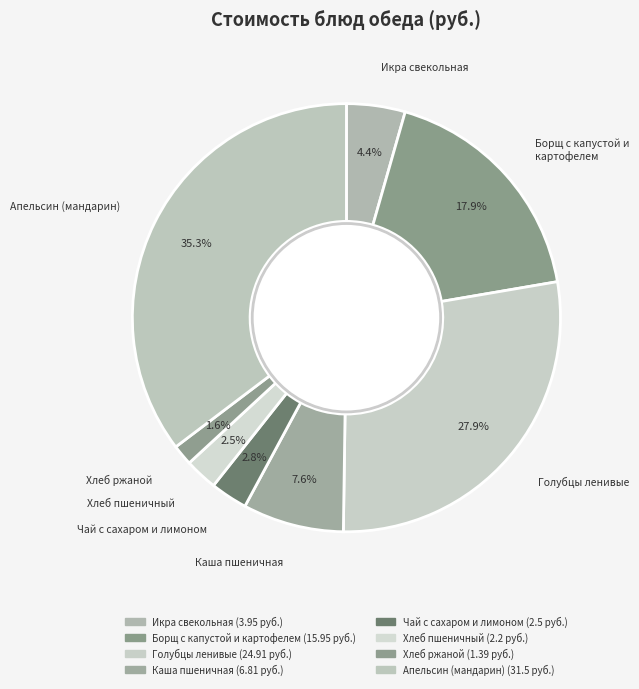

How many segments does this pie chart have?

8